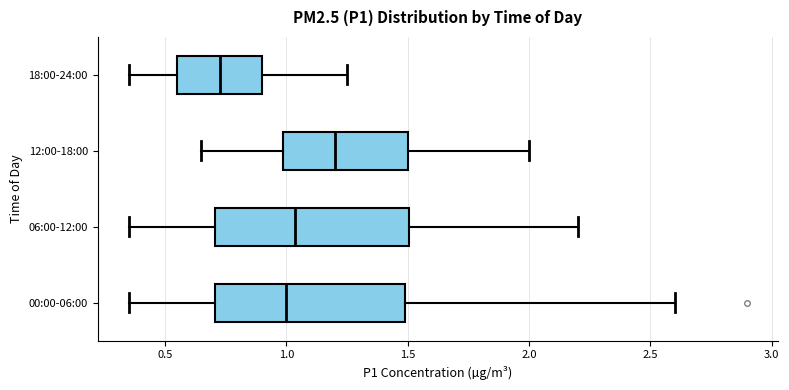

Reading bottom to top, transcribe this box plot: for each box, give where its median line is, the range the box spans, and where its two whiskers end, as read against the x-axis. The values are not printed on the chart, so give them approximately, as read against the axis.

00:00-06:00: median 1.00, box 0.70 to 1.50, whiskers 0.35 to 2.60
06:00-12:00: median 1.05, box 0.70 to 1.50, whiskers 0.35 to 2.20
12:00-18:00: median 1.20, box 1.00 to 1.50, whiskers 0.65 to 2.00
18:00-24:00: median 0.75, box 0.55 to 0.90, whiskers 0.35 to 1.25